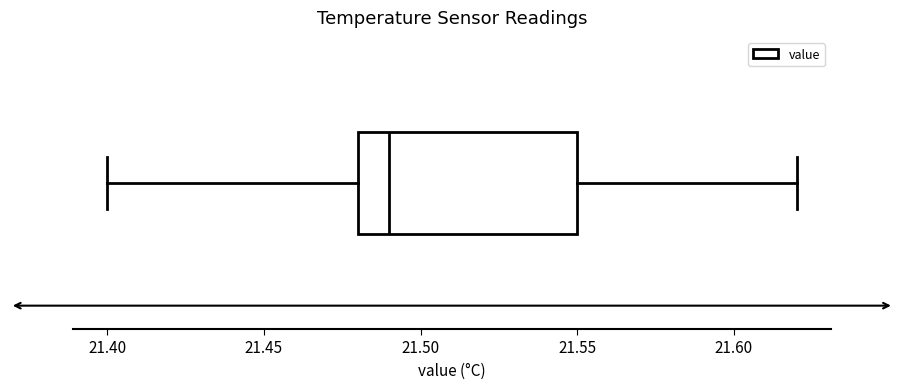

Read this box plot against the x-axis: the position of the median line, the range covered by the box, and the ends of both whiskers. The values are not printed on the chart, so give them approximately, as read against the axis.

median 21.49, box 21.48 to 21.55, whiskers 21.40 to 21.62